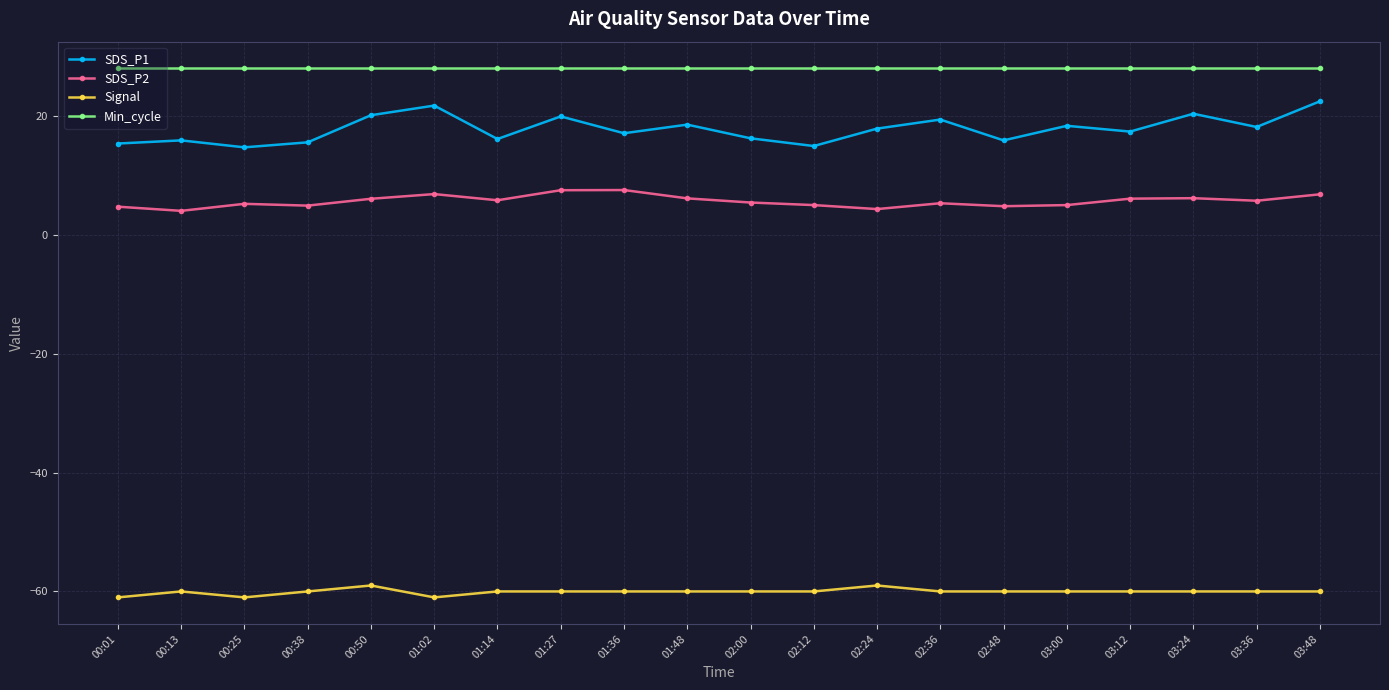

Rank the series at 00:38 from lowest to highest value.

Signal, SDS_P2, SDS_P1, Min_cycle